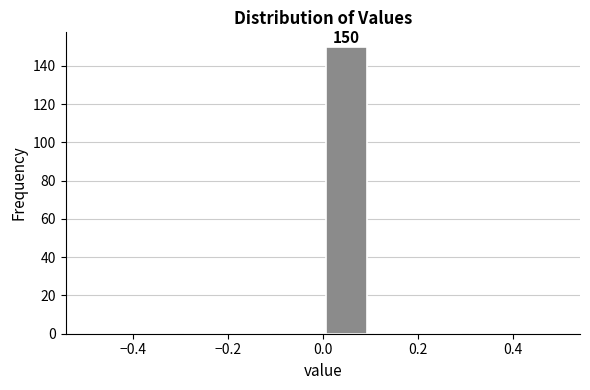

Which range on the x-axis has the tallest bar?

0.0 to 0.1